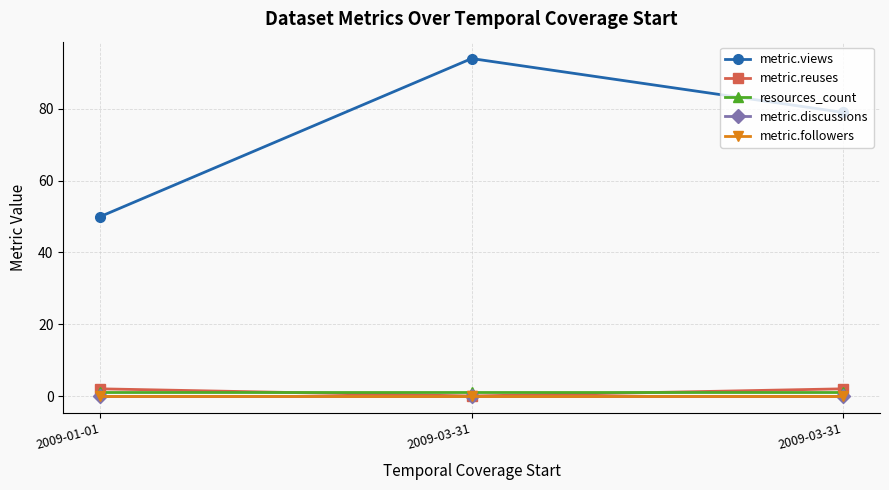

Read the metric.views value at 2009-03-31.

79